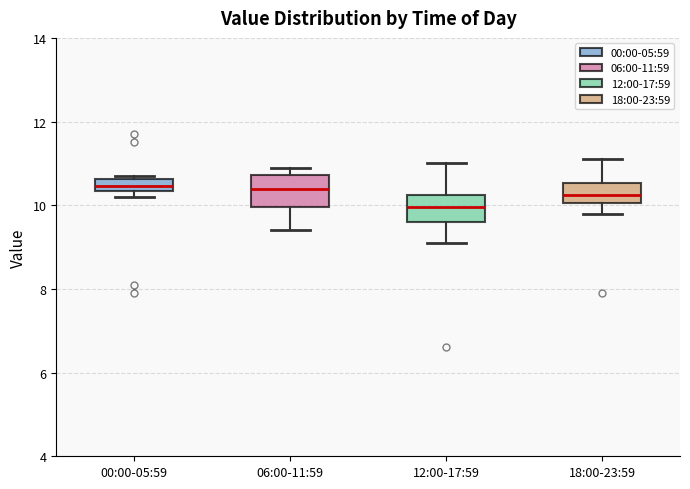

Which box's median line is the lowest?

12:00-17:59